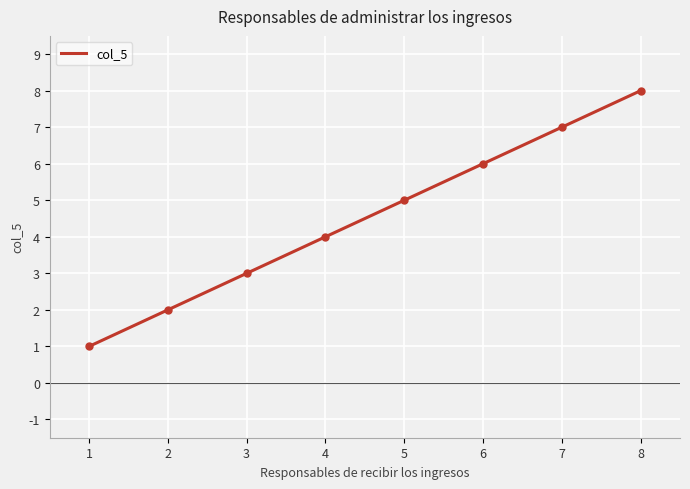

The chart shows a value of 8 at 8. True or false?

True